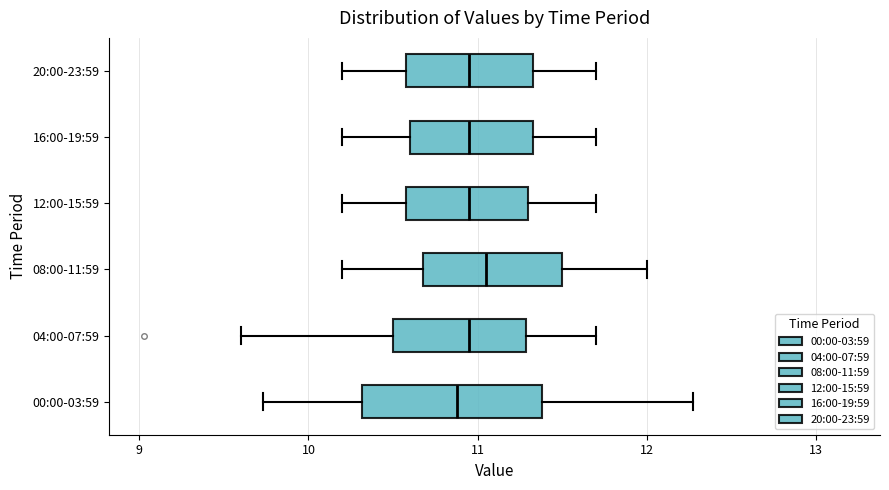

Reading bottom to top, transcribe this box plot: for each box, give where its median line is, the range the box spans, and where its two whiskers end, as read against the x-axis. The values are not printed on the chart, so give them approximately, as read against the axis.

00:00-03:59: median 10.9, box 10.3 to 11.4, whiskers 9.7 to 12.3
04:00-07:59: median 11.0, box 10.5 to 11.3, whiskers 9.6 to 11.7
08:00-11:59: median 11.1, box 10.7 to 11.5, whiskers 10.2 to 12.0
12:00-15:59: median 11.0, box 10.6 to 11.3, whiskers 10.2 to 11.7
16:00-19:59: median 11.0, box 10.6 to 11.3, whiskers 10.2 to 11.7
20:00-23:59: median 11.0, box 10.6 to 11.3, whiskers 10.2 to 11.7